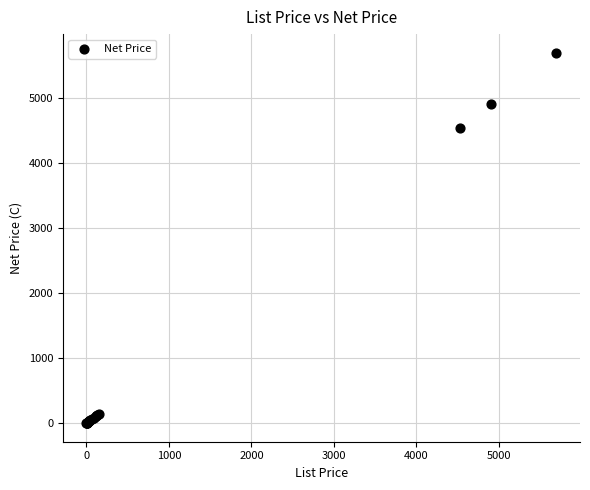

What Y value in the scatter plot is closest to 2849?

4533.9